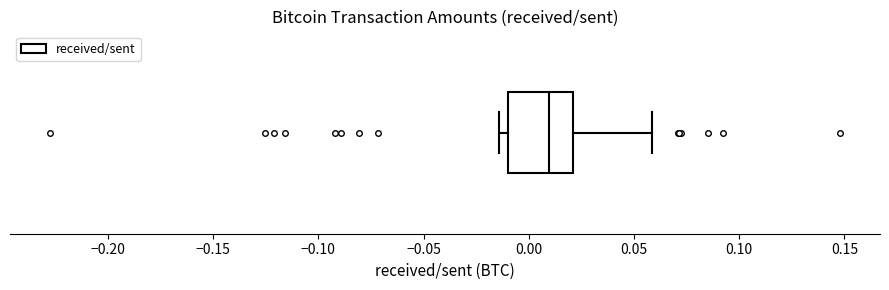

Where is the right edge of the box on the x-axis? The values are not printed on the chart, so give them approximately, as read against the axis.

0.020